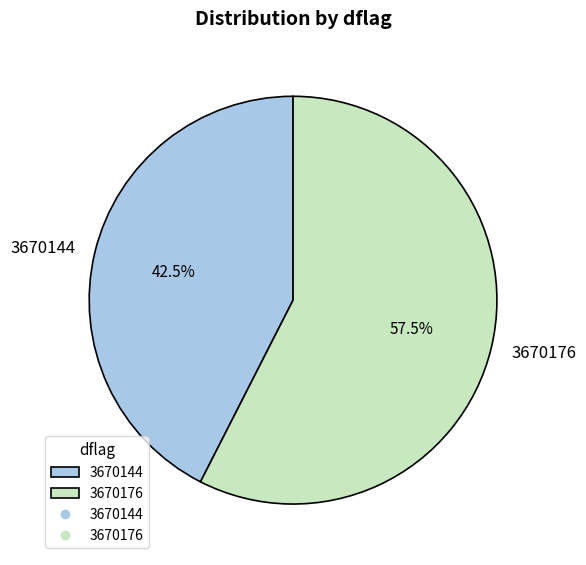

What is the majority slice?

3670176